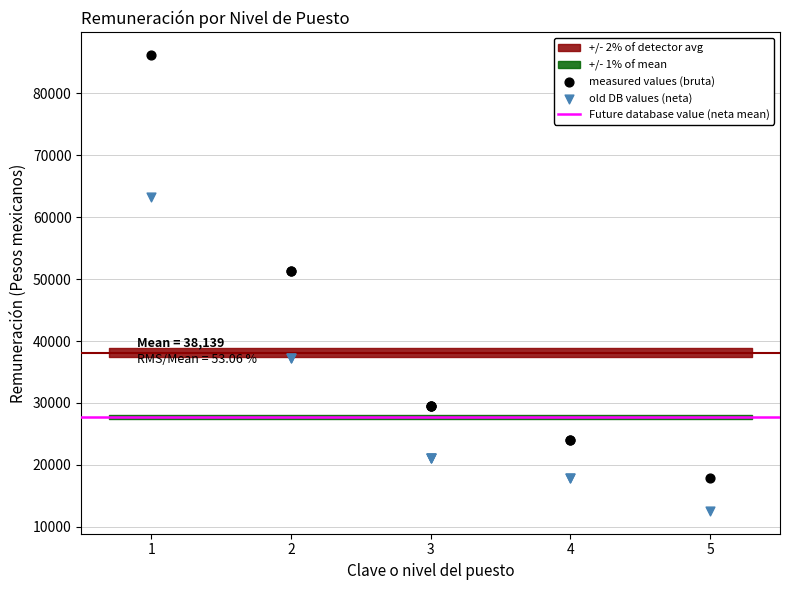

Which series reaches the maximum Y coordinate?

measured values (bruta)